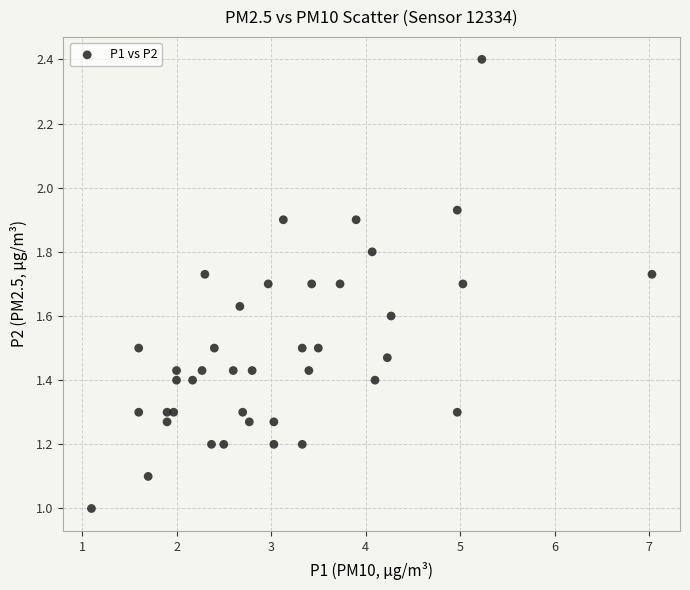

What is the range of X values (max minus min)?

5.9